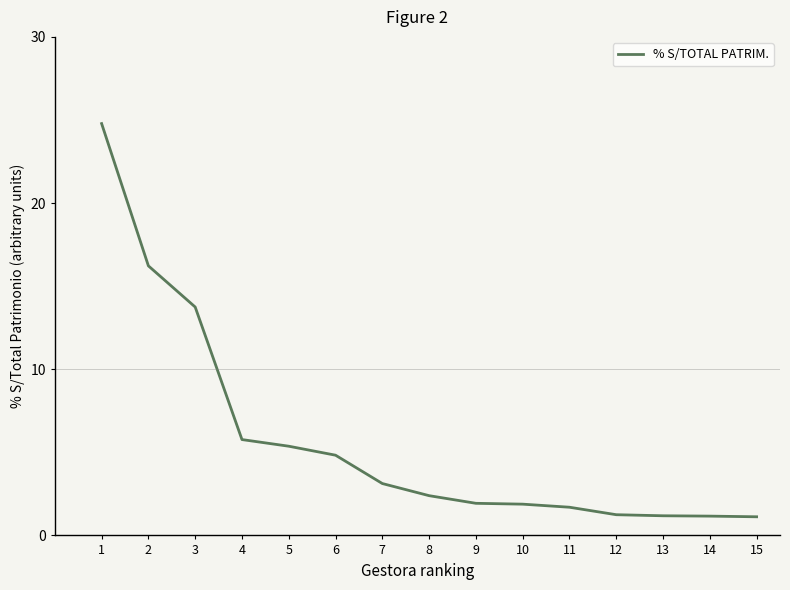

What is the difference between the maximum and minimum values?

23.7